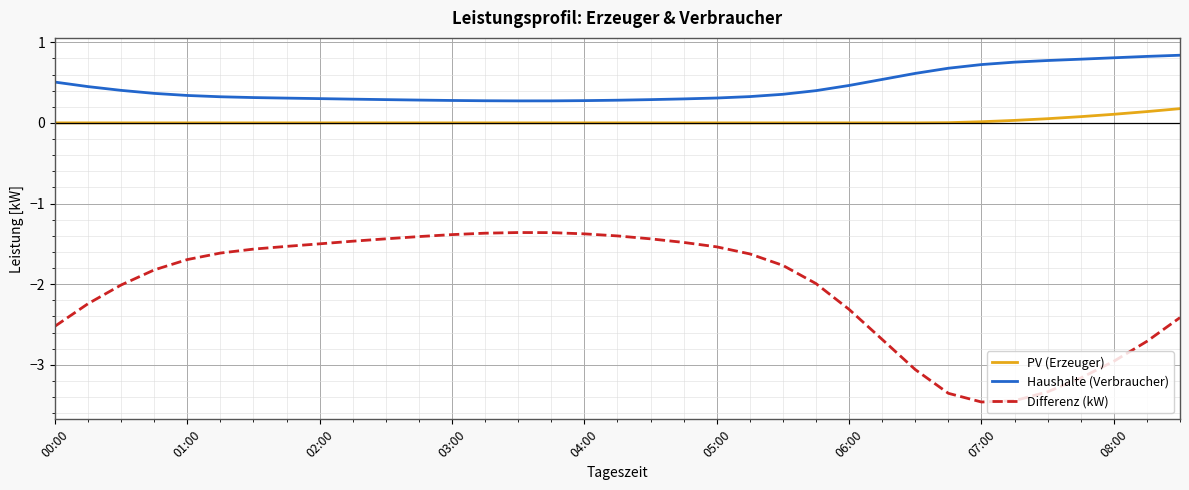

What are all the series names shown in the legend?

PV (Erzeuger), Haushalte (Verbraucher), Differenz (kW)